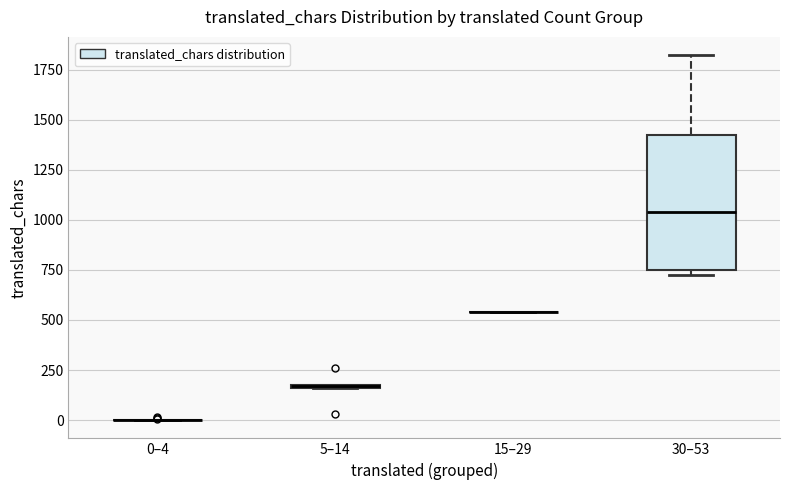

Which box is the tallest, from its lower edge to its upper edge?

30–53